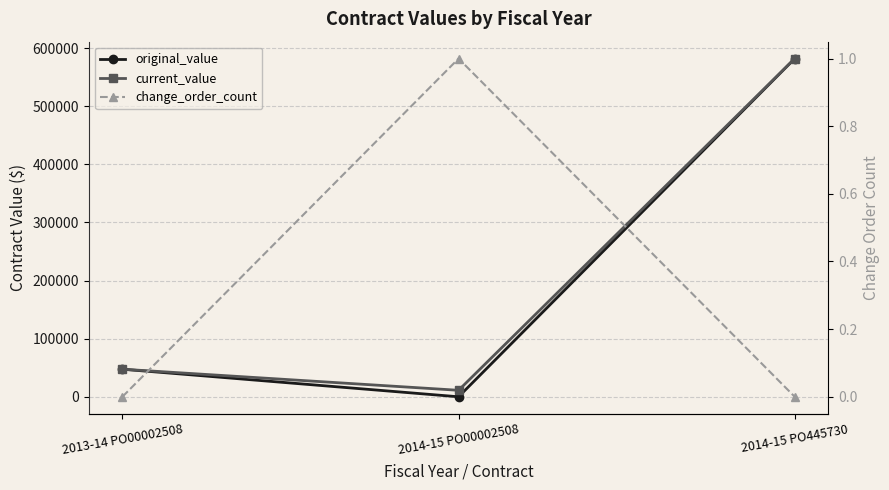

Which series has the largest total across all categories?

current_value